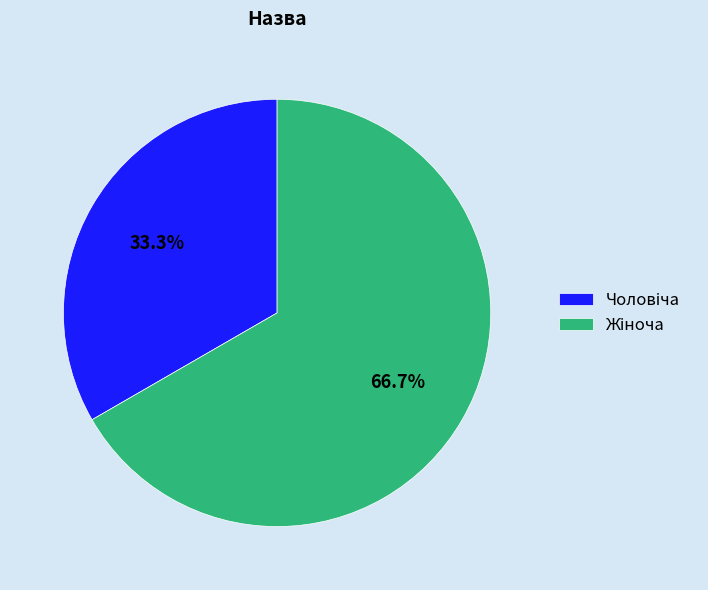

Is there a majority slice in this chart?

Yes